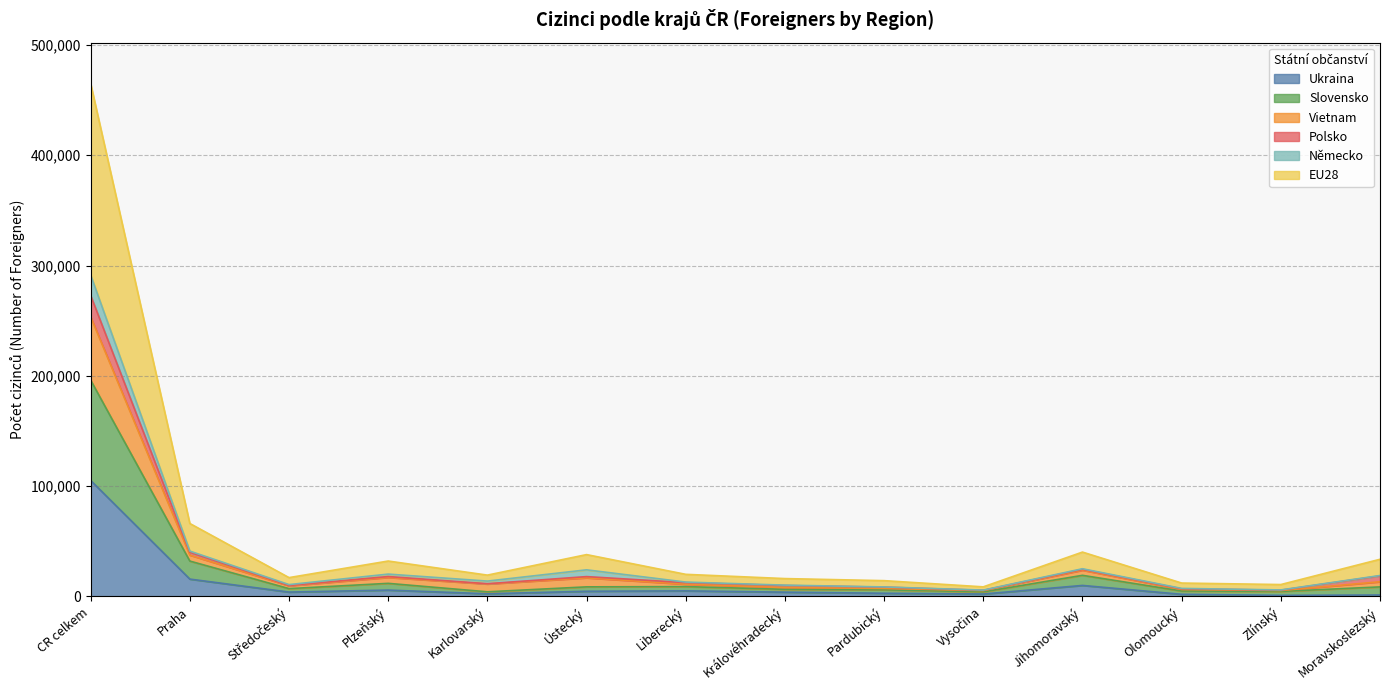

At which category is the sum across all series the highest?

CR celkem